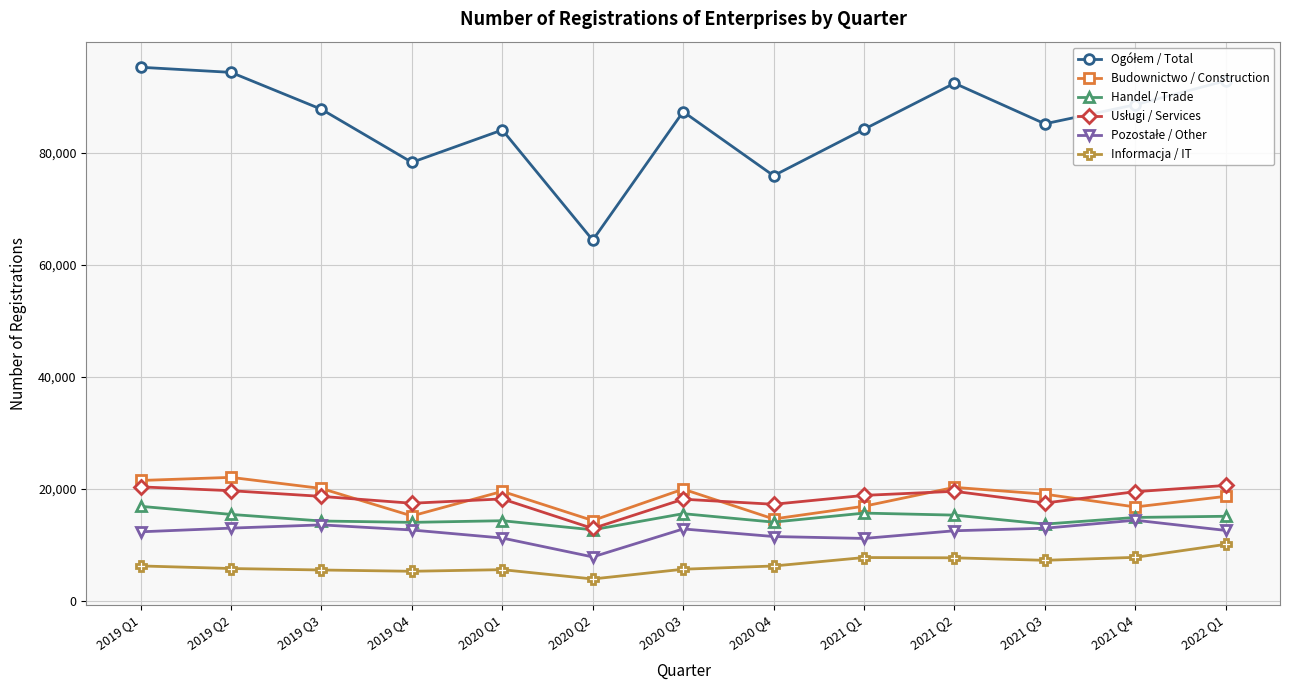

What is the label of the 1st point from the right?

2022 Q1